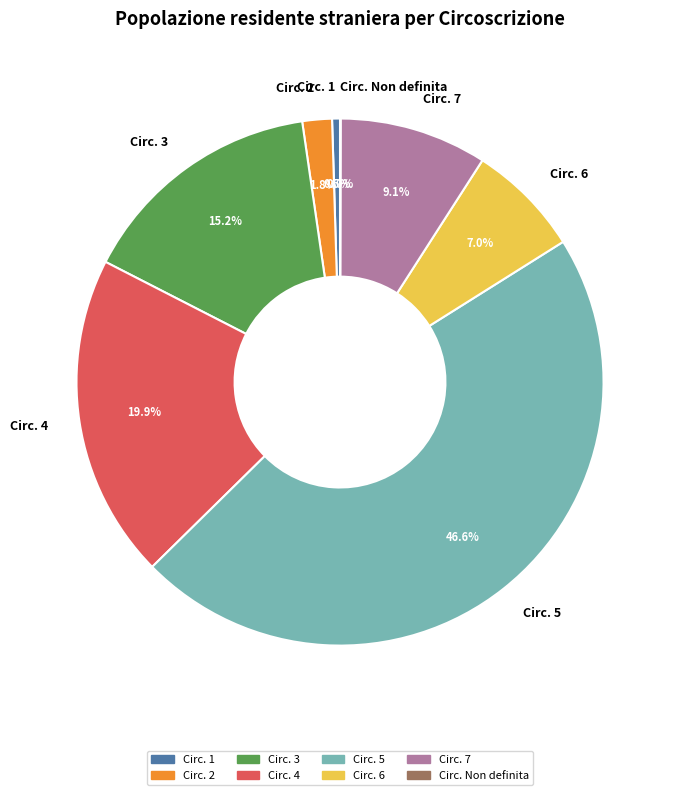

How much of the chart is everything except Circ. 6?

93.0%